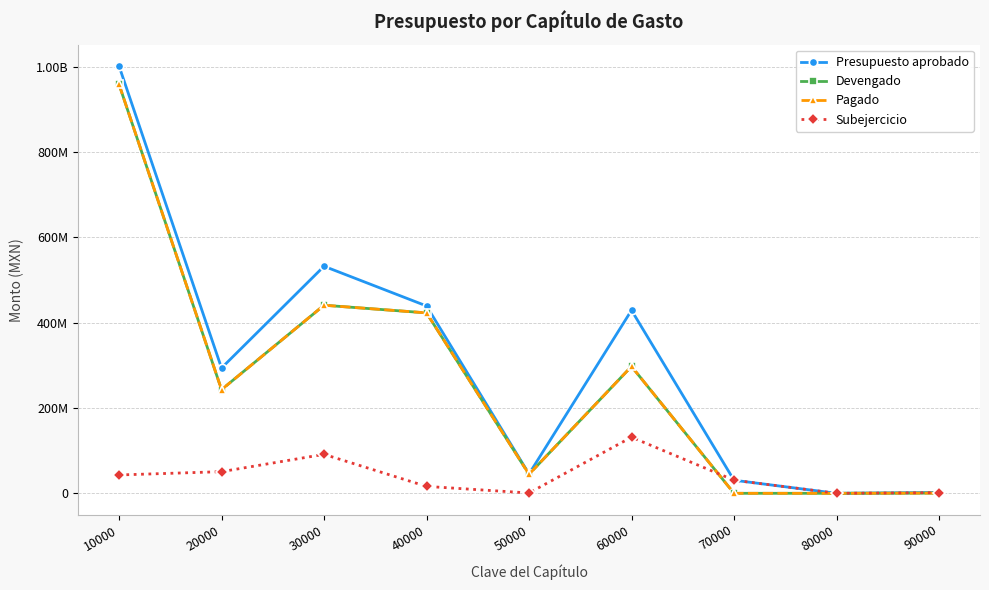

Is the value of Devengado at 20000 greater than the value of Presupuesto aprobado at 20000?

No